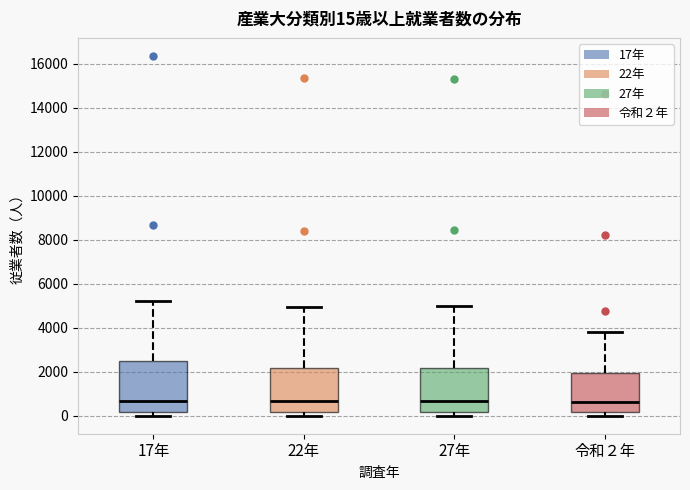

Which box is the tallest, from its lower edge to its upper edge?

17年